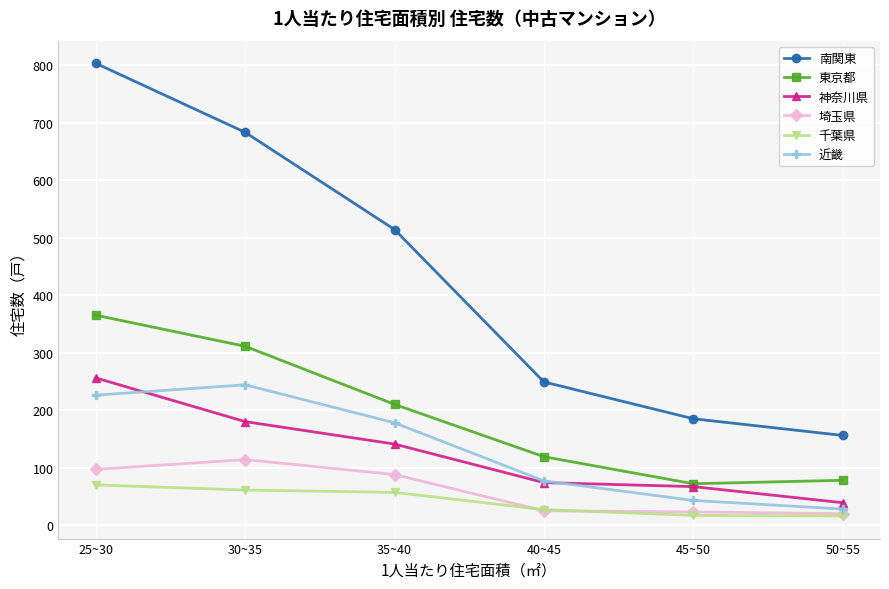

Does the chart have visible grid lines?

Yes